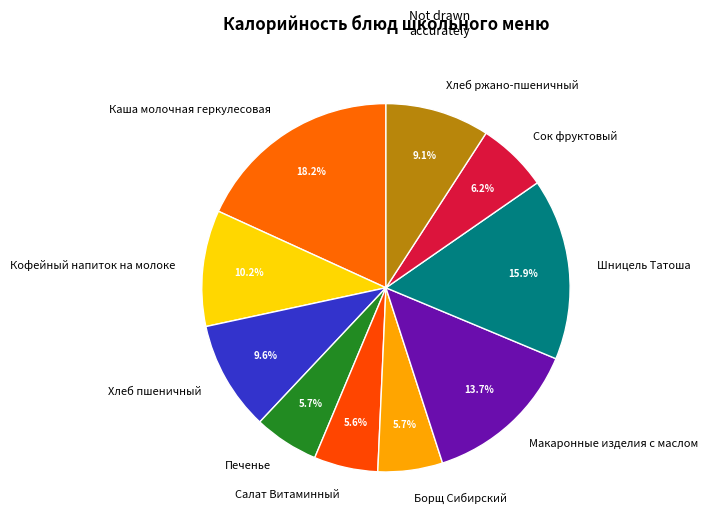

Is there a majority slice in this chart?

No